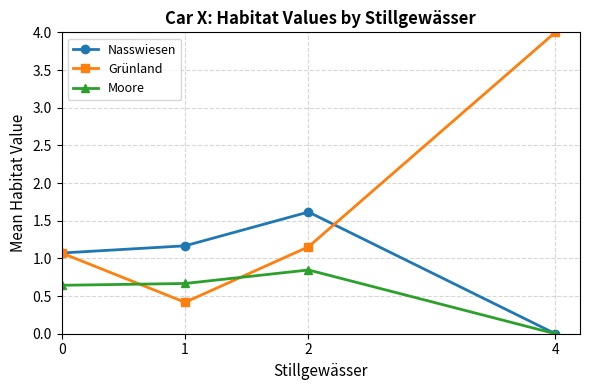

True or false: Moore has more than 1 points higher than both neighbors.

False